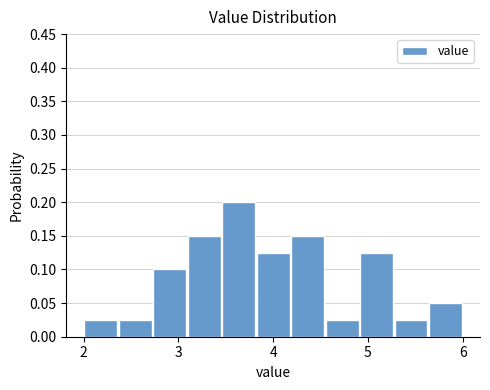

Around what value on the x-axis is the tallest bar? Give the approximate position of its centre, as read against the axis.

3.6